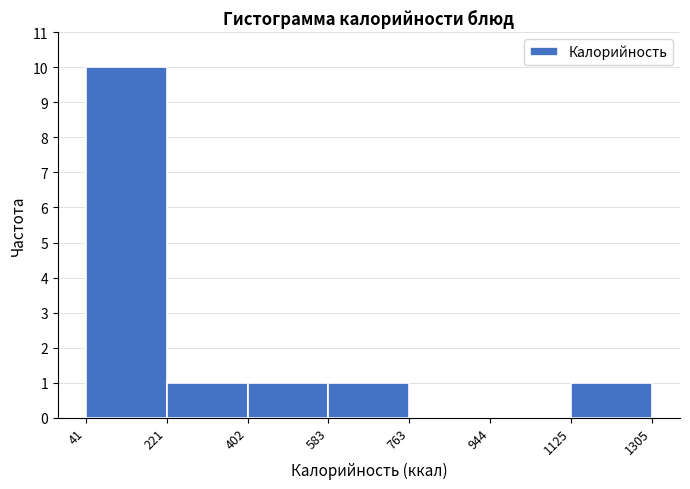

What is the height of the bar covering 41 to 221 on the x-axis? The values are not printed on the chart, so give them approximately, as read against the axis.

10